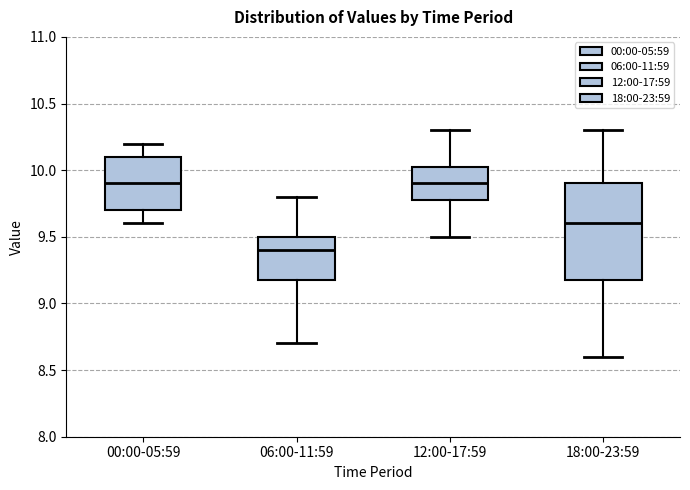

Reading left to right, transcribe this box plot: for each box, give where its median line is, the range the box spans, and where its two whiskers end, as read against the y-axis. The values are not printed on the chart, so give them approximately, as read against the axis.

00:00-05:59: median 9.90, box 9.70 to 10.10, whiskers 9.60 to 10.20
06:00-11:59: median 9.40, box 9.20 to 9.50, whiskers 8.70 to 9.80
12:00-17:59: median 9.90, box 9.80 to 10.05, whiskers 9.50 to 10.30
18:00-23:59: median 9.60, box 9.20 to 9.90, whiskers 8.60 to 10.30